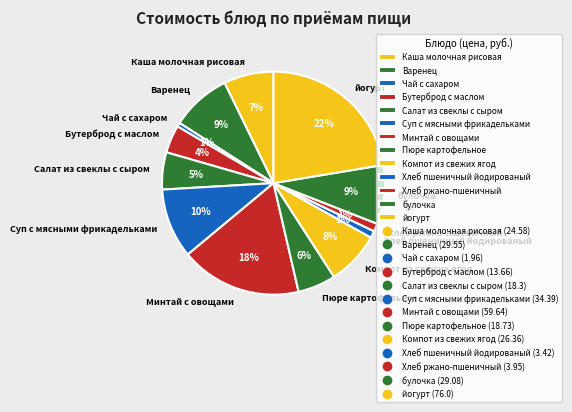

To the nearest percent, what percentage of the pie is Суп с мясными фрикадельками?

10%